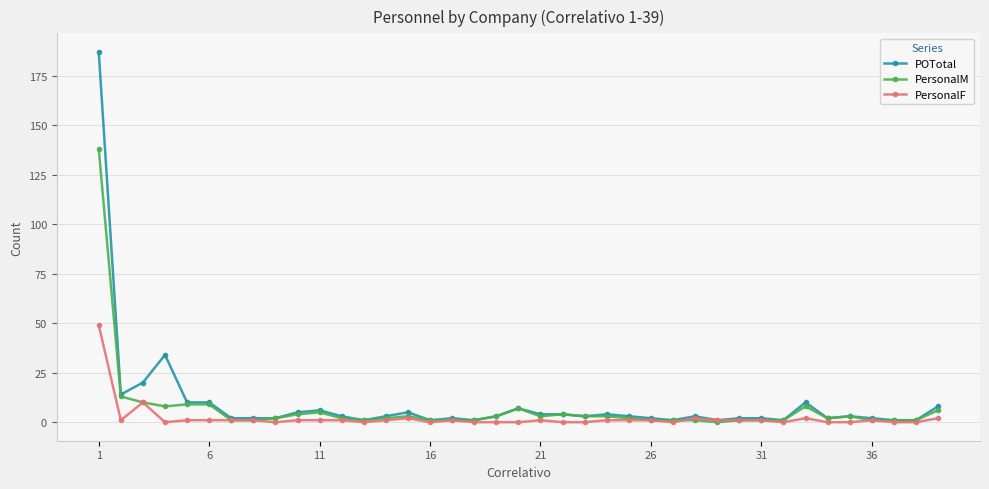

List the series in order of their peak value, lowest first.

PersonalF, PersonalM, POTotal